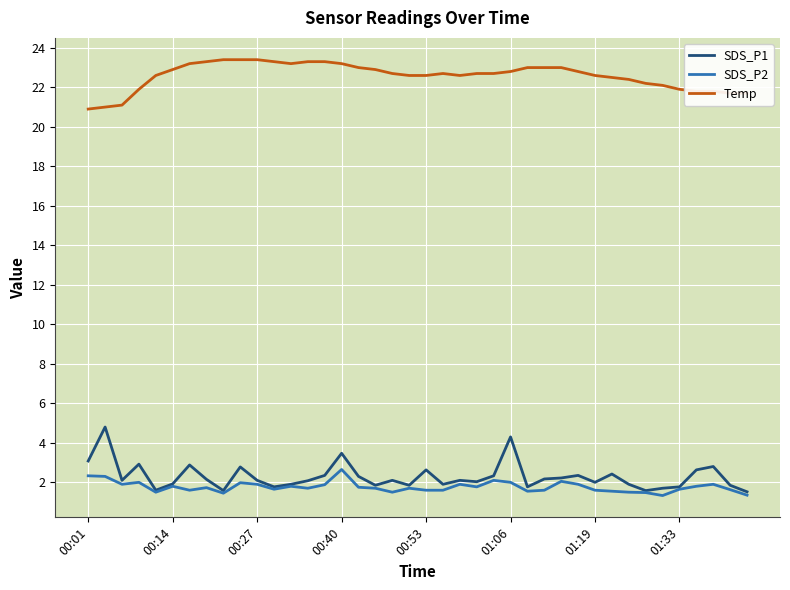

What are all the series names shown in the legend?

SDS_P1, SDS_P2, Temp